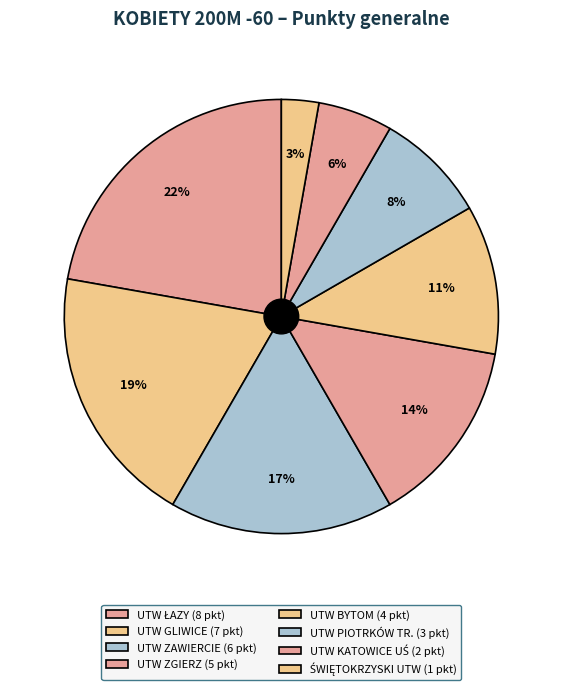

How many slices are in this pie chart?

8